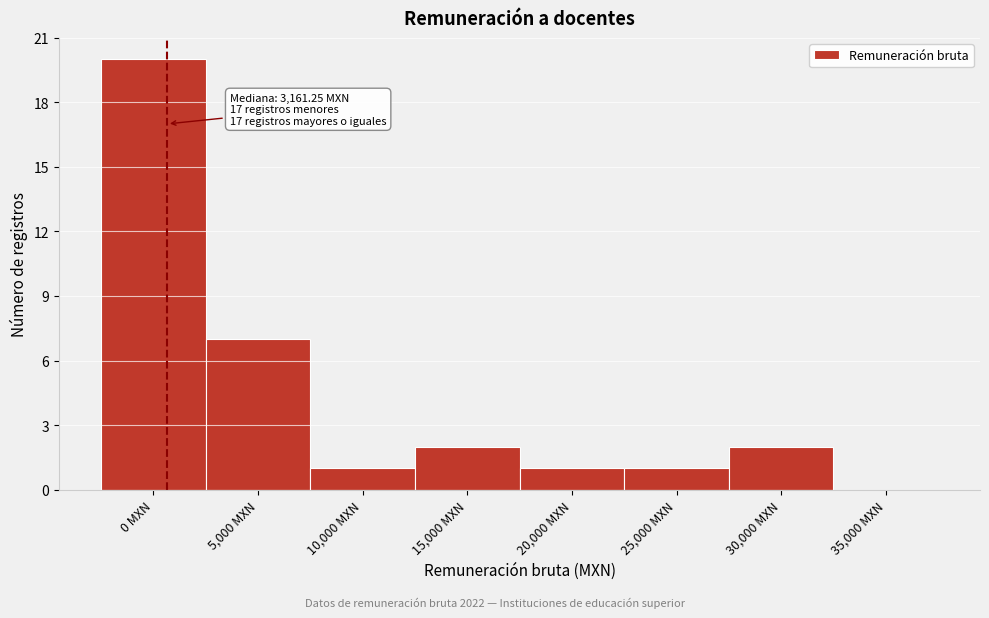

Reading left to right, transcribe all the data shown in this chart.

0 MXN=20	5,000 MXN=7	10,000 MXN=1	15,000 MXN=2	20,000 MXN=1	25,000 MXN=1	30,000 MXN=2	35,000 MXN=0